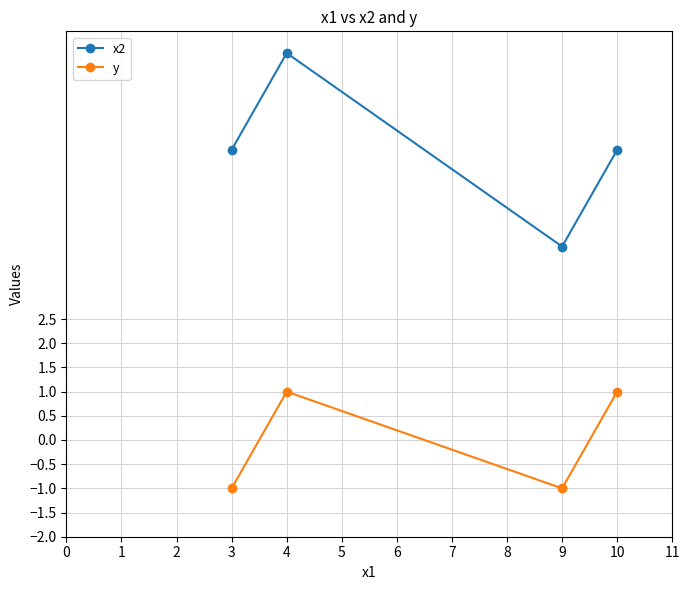

What is the average value of the x2 series?

6